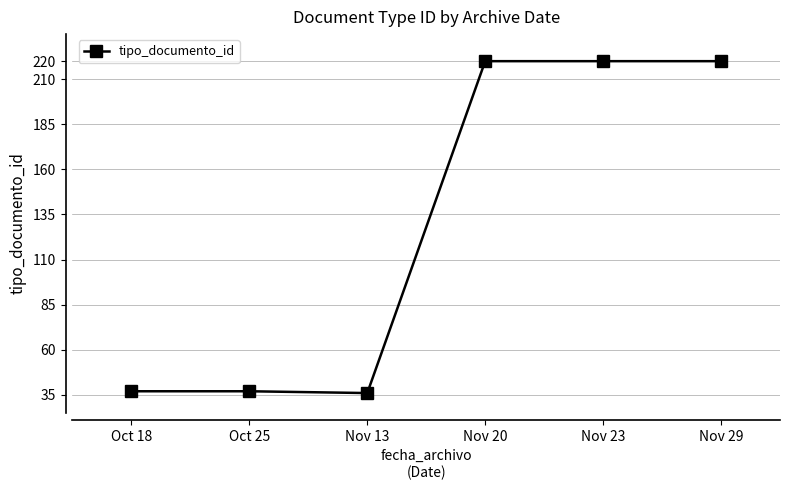

What is the sum of all values?

770